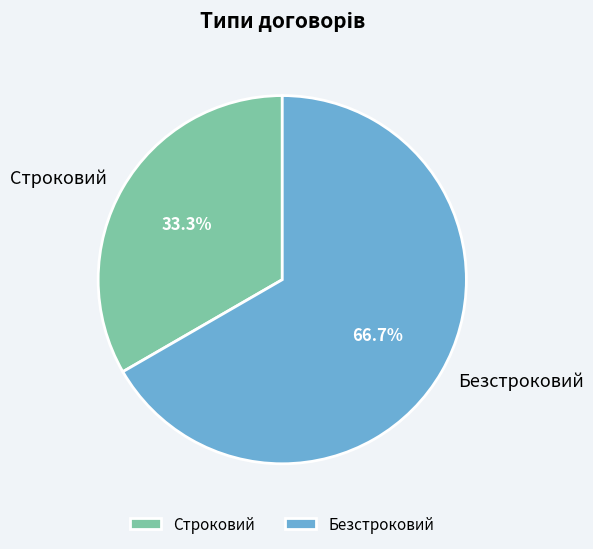

What is the largest slice in the pie chart?

Безстроковий